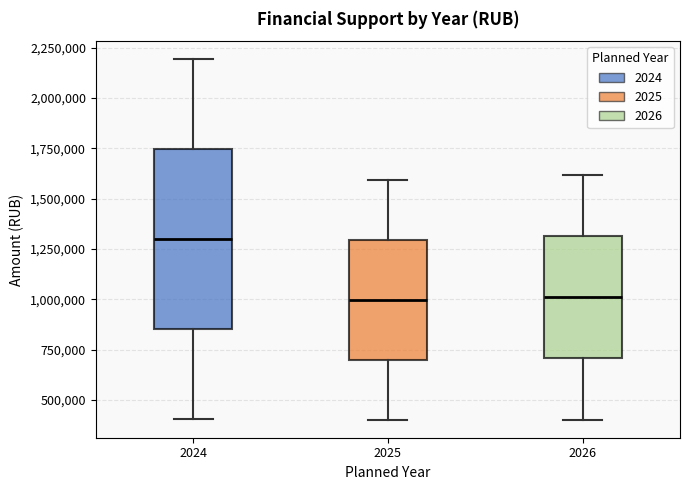

Which box is the tallest, from its lower edge to its upper edge?

2024